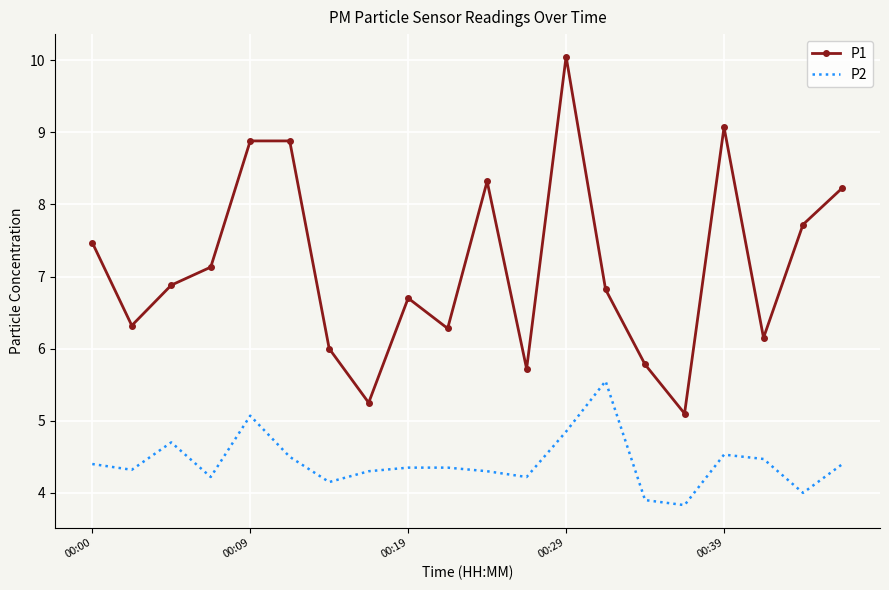

What is the minimum value shown in the chart?

3.8